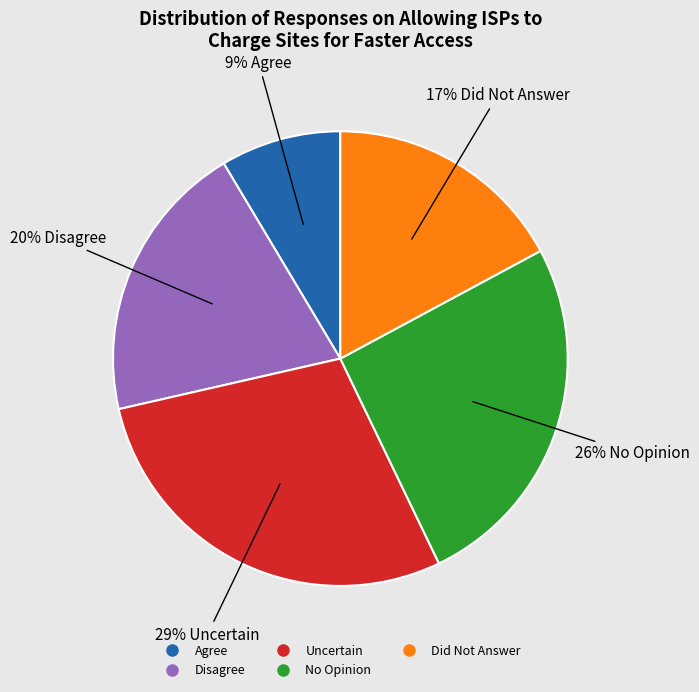

To the nearest percent, what percentage of the pie is Disagree?

20%